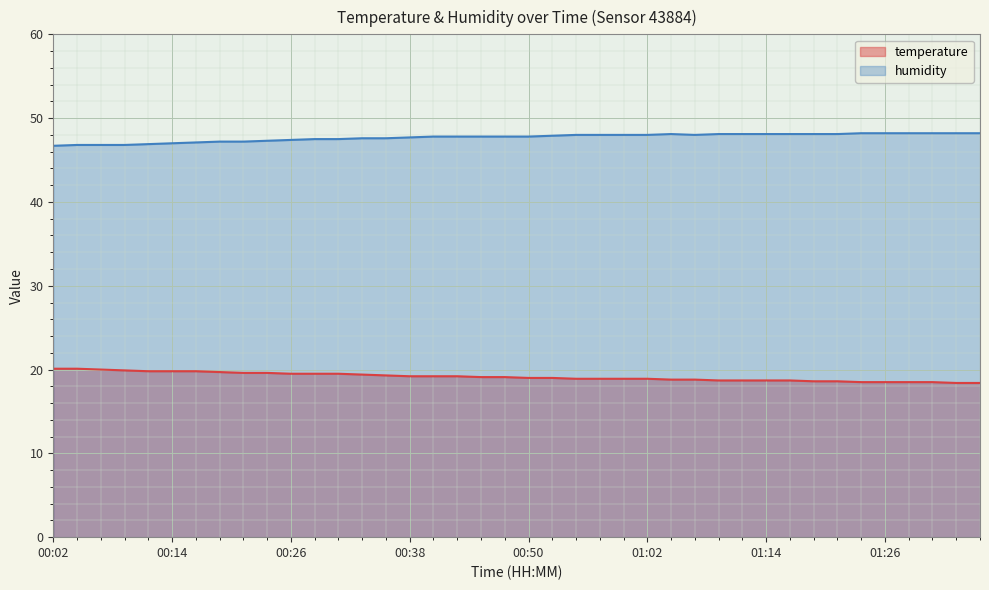

At how many categories does at least one series exceed 39?

40